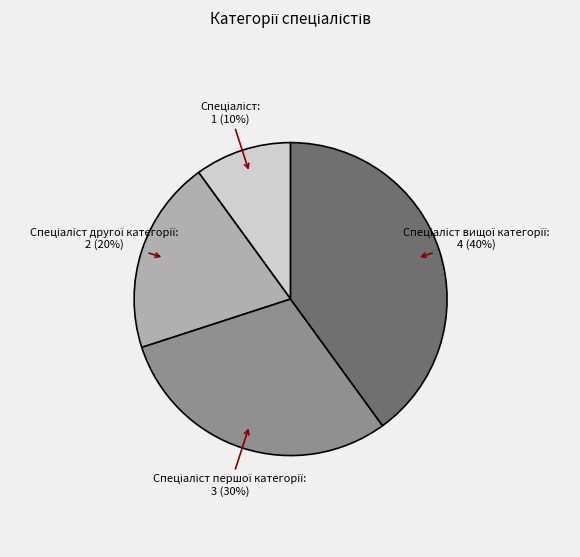

To the nearest percent, what is the difference between the largest and smallest slice percentages?

30%